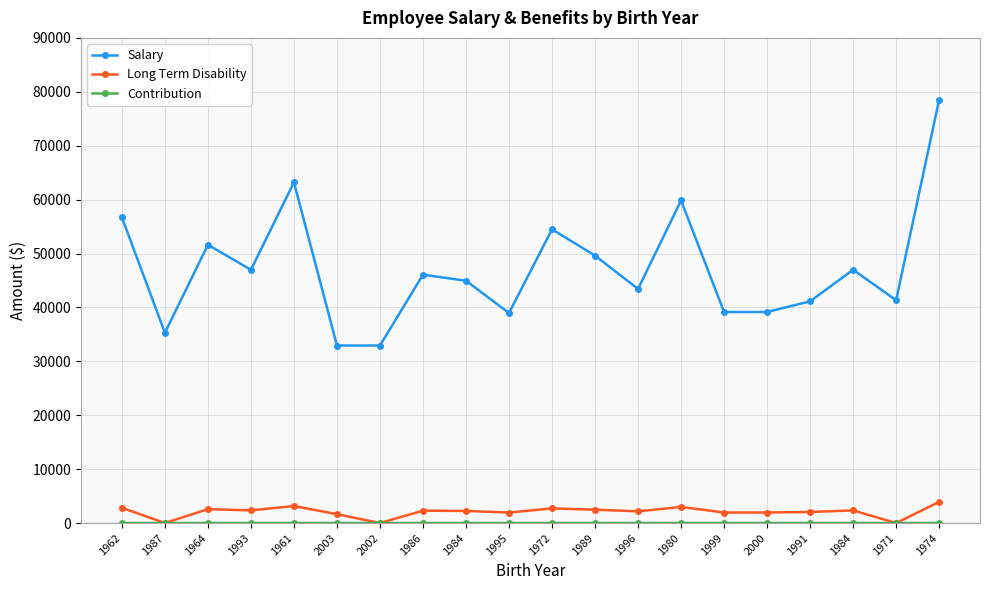

What is the label of the 6th point from the right?

1999